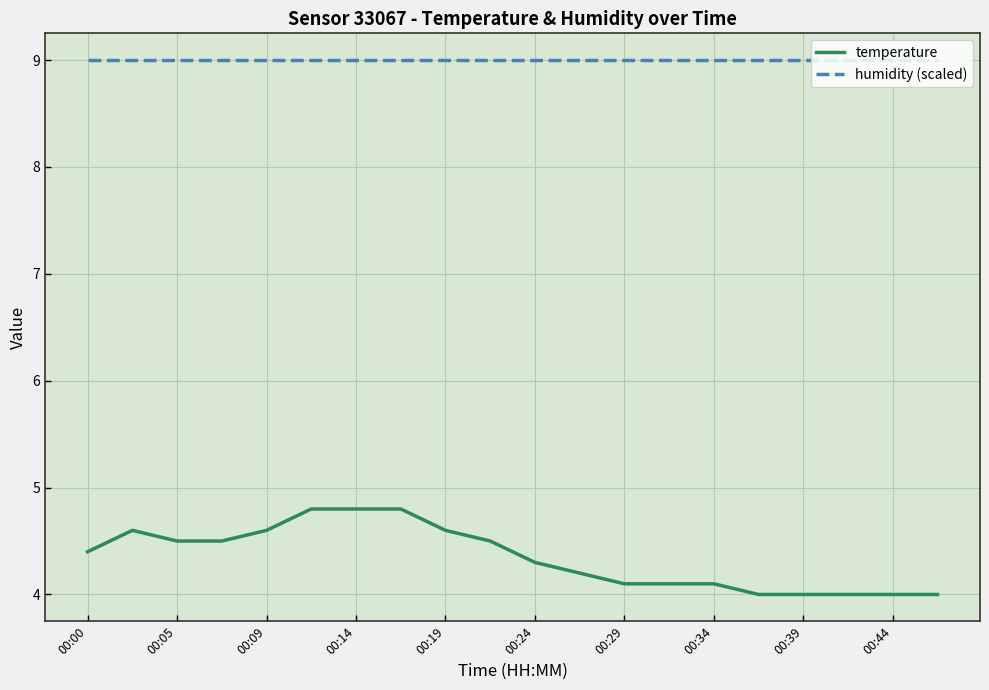

Rank the series by their average value, from lowest to highest.

temperature, humidity (scaled)